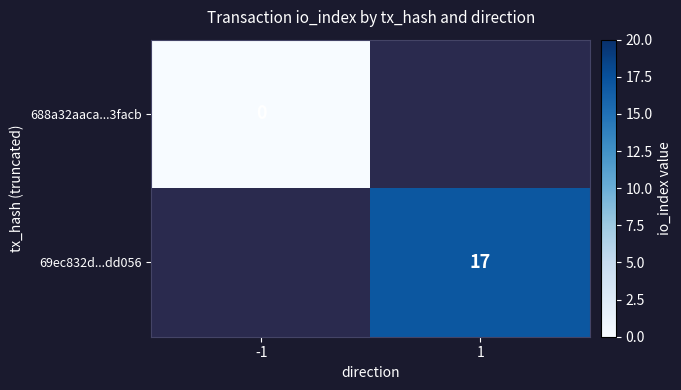

At how many categories does at least one series exceed 5?

1